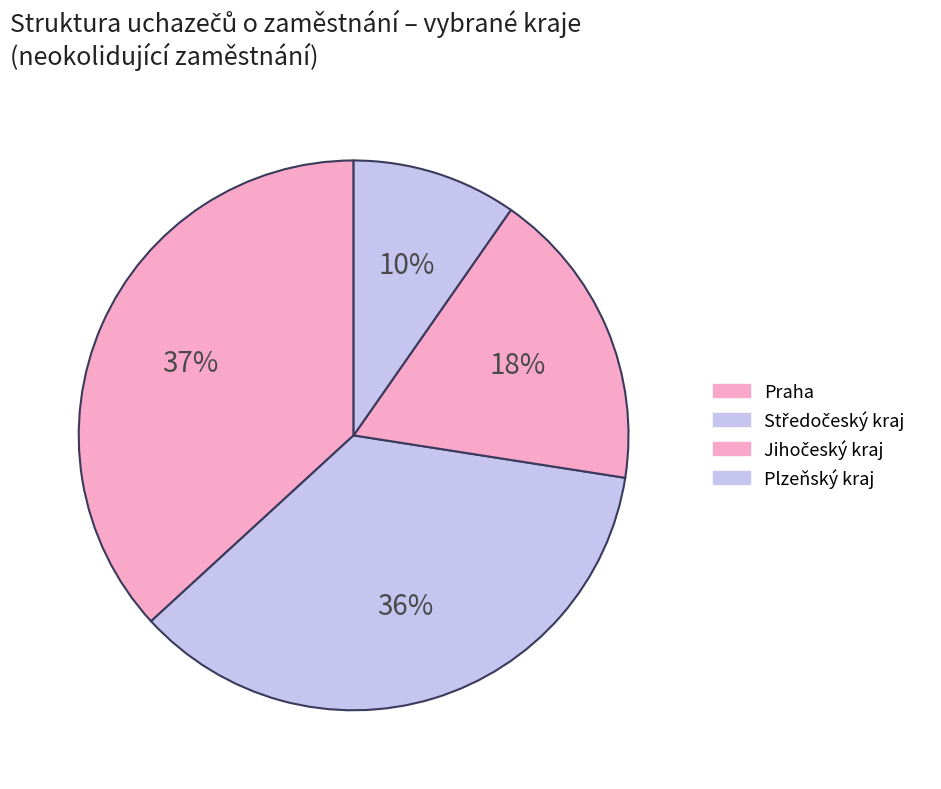

Count the number of slices in the pie.

4